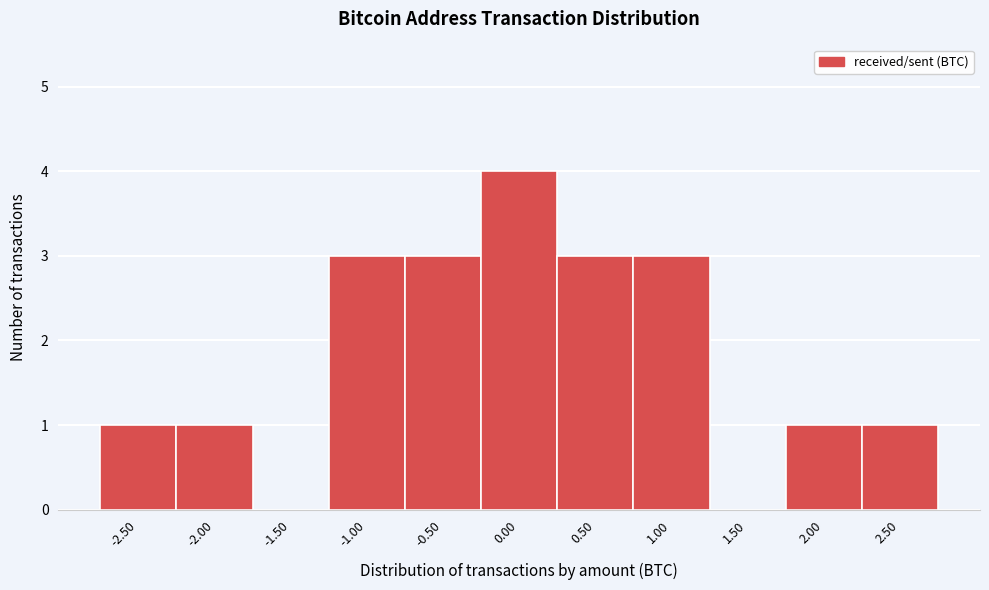

Reading left to right, list every bar in this chart as the range it spans on the x-axis followed by its height. The values are not printed on the chart, so give them approximately, as read against the axis.

-2.75 to -2.25: 1
-2.25 to -1.75: 1
-1.75 to -1.25: 0
-1.25 to -0.75: 3
-0.75 to -0.25: 3
-0.25 to 0.25: 4
0.25 to 0.75: 3
0.75 to 1.25: 3
1.25 to 1.75: 0
1.75 to 2.25: 1
2.25 to 2.75: 1